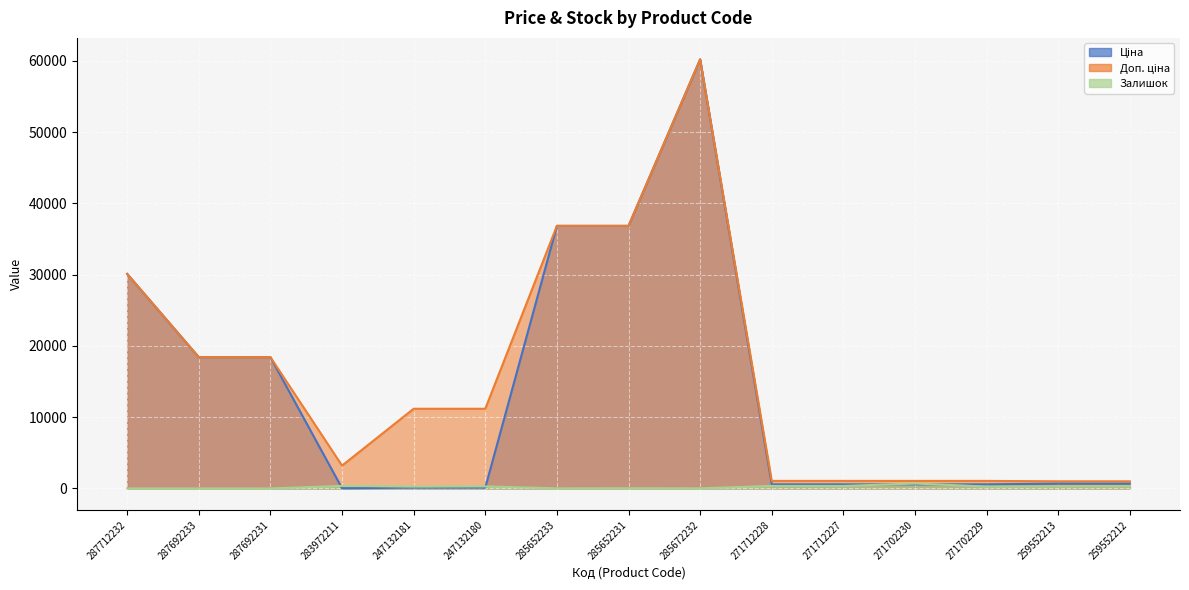

Reading left to right, what are all the values shown in this chart?

Ціна: 30102.8	18420.9	18420.9	32.0	111.8	111.8	36841.8	36841.8	60205.6	578.1	578.1	578.1	578.1	679.8	679.8
Доп. ціна: 30102.8	18420.9	18420.9	3205.0	11182.0	11182.0	36841.8	36841.8	60205.6	1060.0	1060.0	1060.0	1060.0	1004.1	1004.1
Залишок: 0.0	0.0	0.0	360.0	260.0	290.0	14.0	23.0	16.0	357.0	353.0	694.0	273.0	317.0	334.0